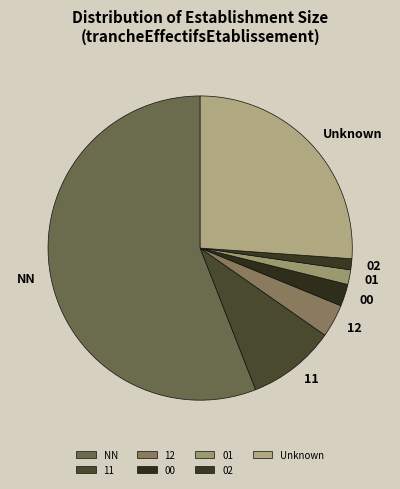

How many slices are in this pie chart?

7